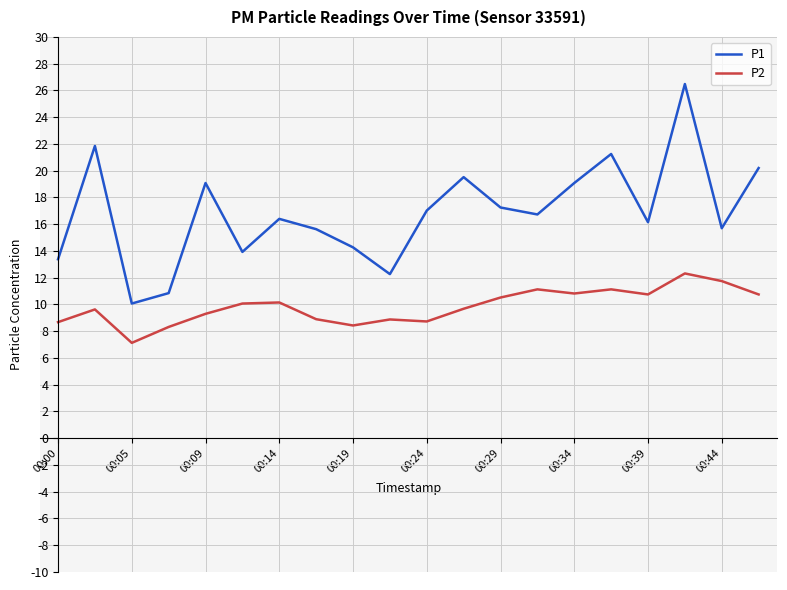

How many series are shown in this chart?

2